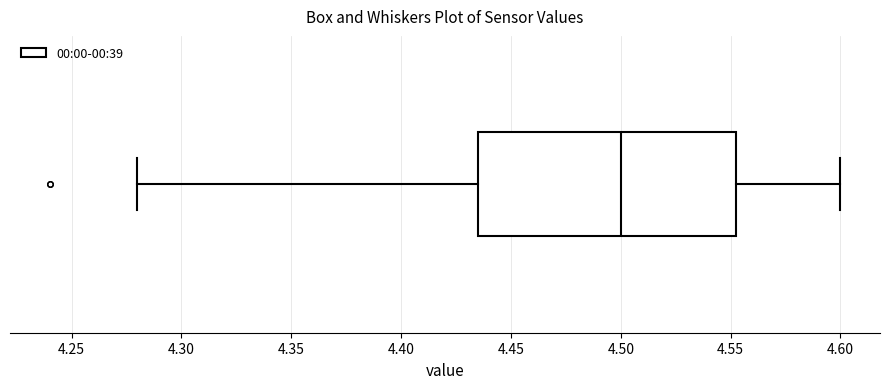

Transcribe this box plot: give where the median line is, the range the box spans, and where the two whiskers end, as read against the x-axis. The values are not printed on the chart, so give them approximately, as read against the axis.

median 4.500, box 4.435 to 4.555, whiskers 4.280 to 4.600